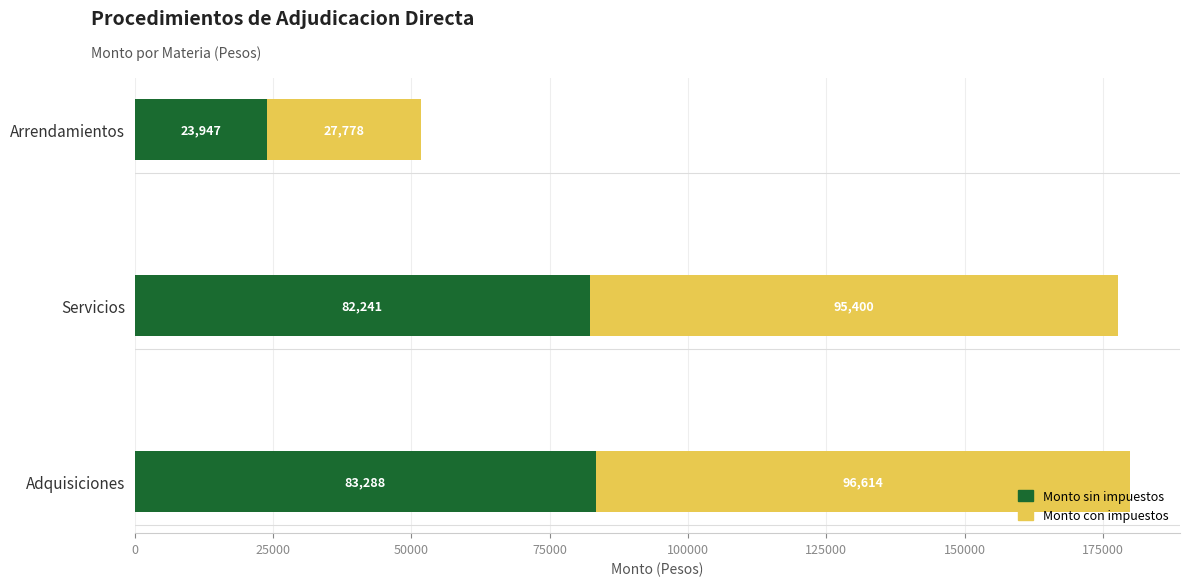

Which category has the highest value in the Monto sin impuestos series?

Adquisiciones